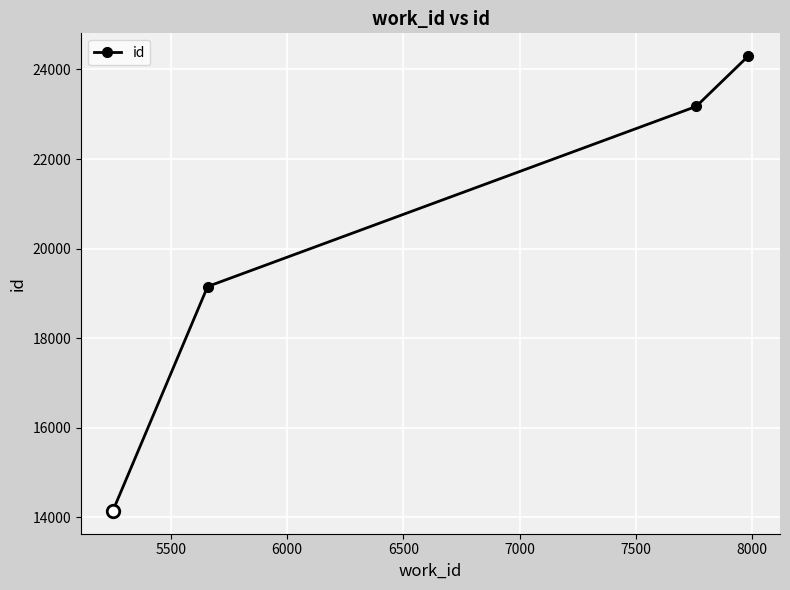

Reading left to right, list all the values displayed in this chart.

14145	19154	23173	24297